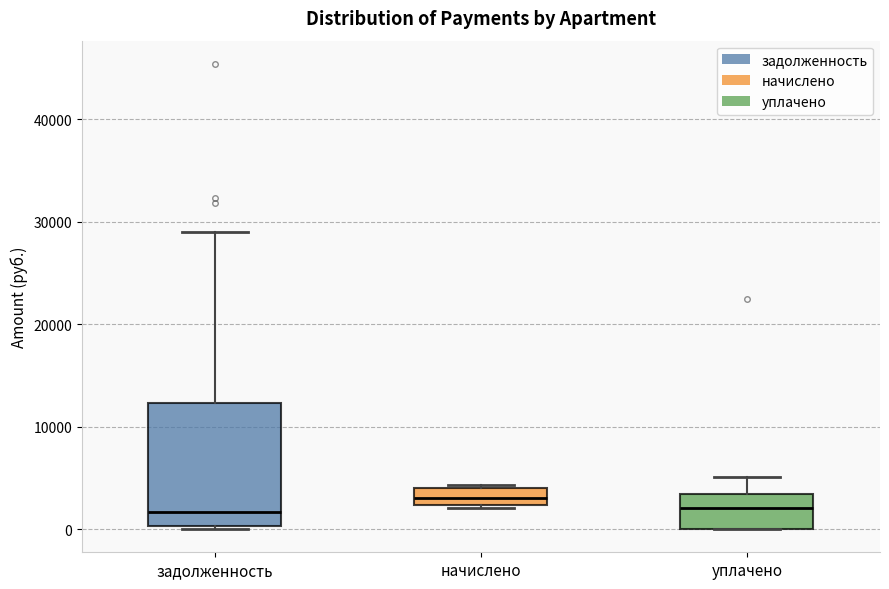

Reading left to right, read every box against the y-axis: the position of its median line, the range the box covers, and the ends of its whiskers. The values are not printed on the chart, so give them approximately, as read against the axis.

задолженность: median 2000, box 0 to 12000, whiskers 0 to 29000
начислено: median 3000, box 2000 to 4000, whiskers 2000 (just below the box's lower edge) to 4000 (just above the box's upper edge)
уплачено: median 2000, box 0 to 3000, whiskers 0 to 5000